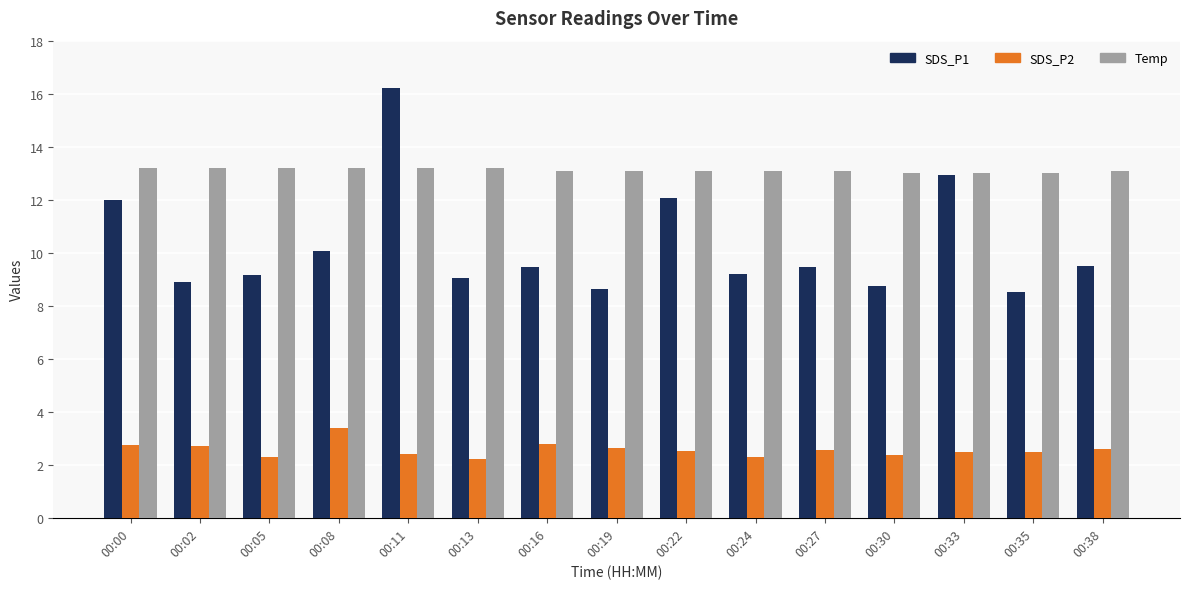

How many categories are shown in the chart?

15